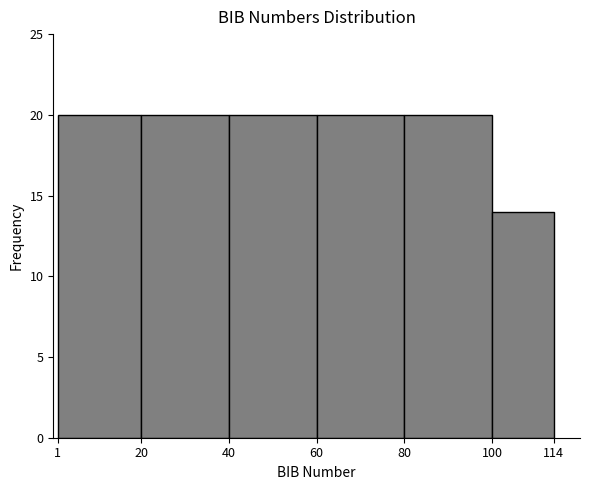

How tall is the bar that spans 80 to 100 on the x-axis? The values are not printed on the chart, so give them approximately, as read against the axis.

20